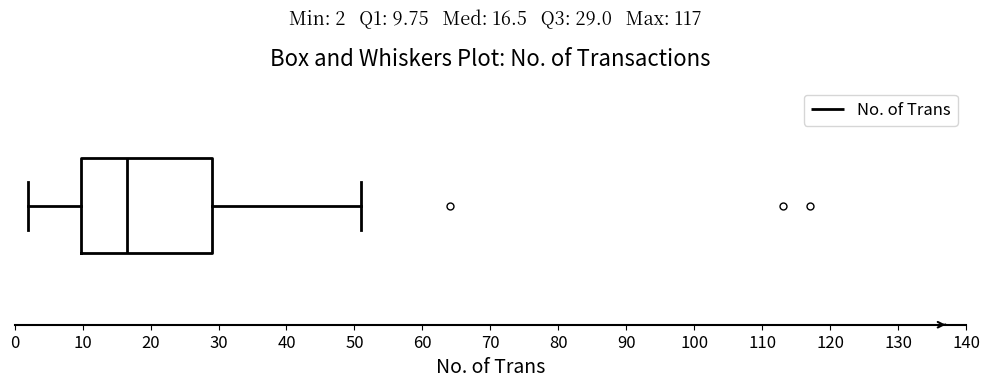

Transcribe this box plot: give where the median line is, the range the box spans, and where the two whiskers end, as read against the x-axis. The values are not printed on the chart, so give them approximately, as read against the axis.

median 17, box 10 to 29, whiskers 2 to 51